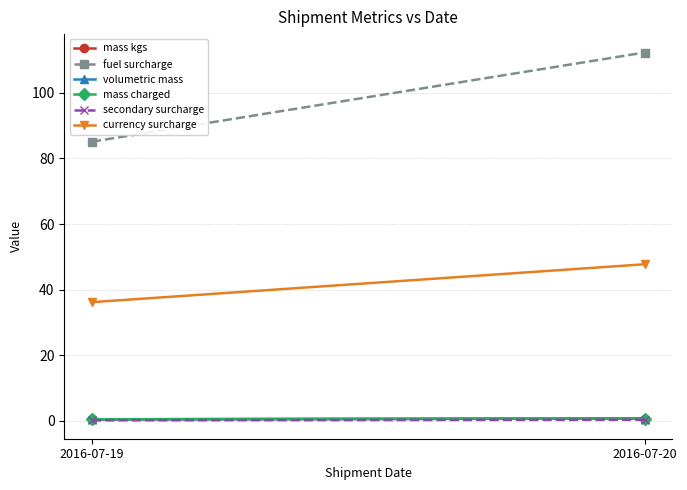

Rank the categories by mass kgs value from lowest to highest.

2016-07-19, 2016-07-20